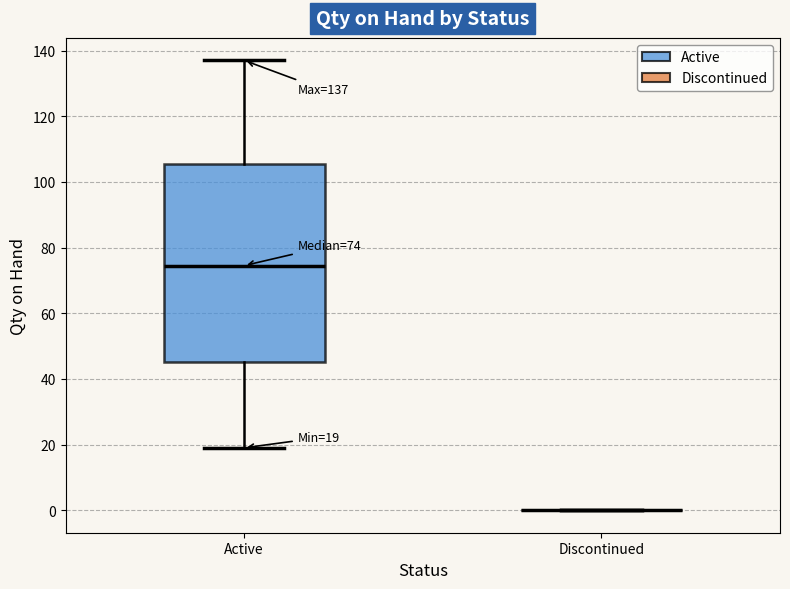

Which box is the tallest, from its lower edge to its upper edge?

Active